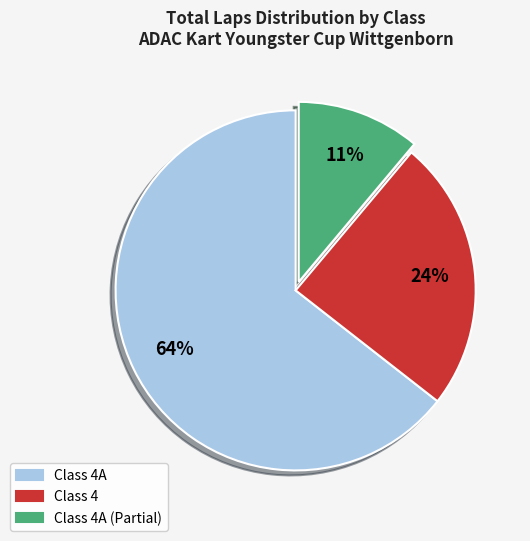

To the nearest percent, what portion does Class 4A (Partial) represent?

11%